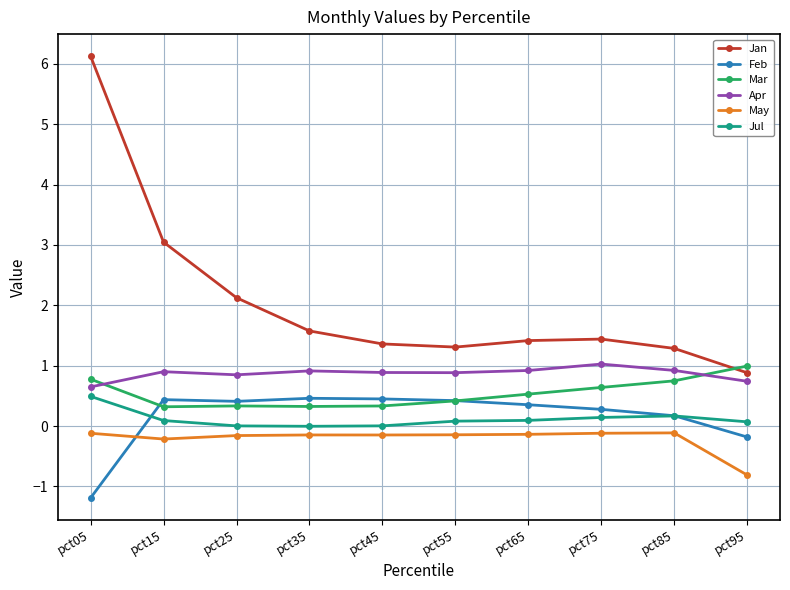

At which category does the chart reach its minimum across all series?

pct05